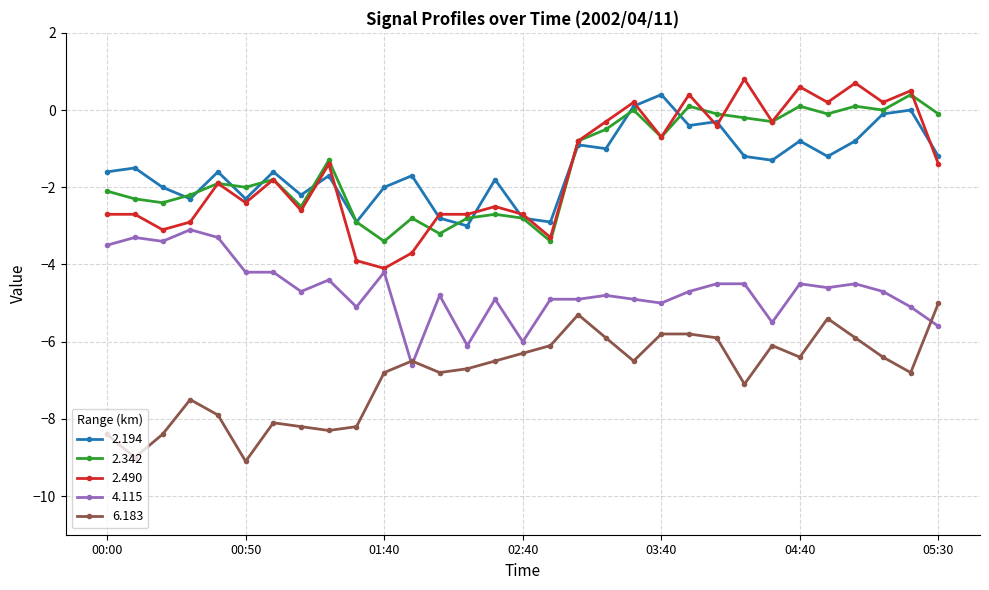

True or false: 6.183 and 2.342 cross at least once.

False